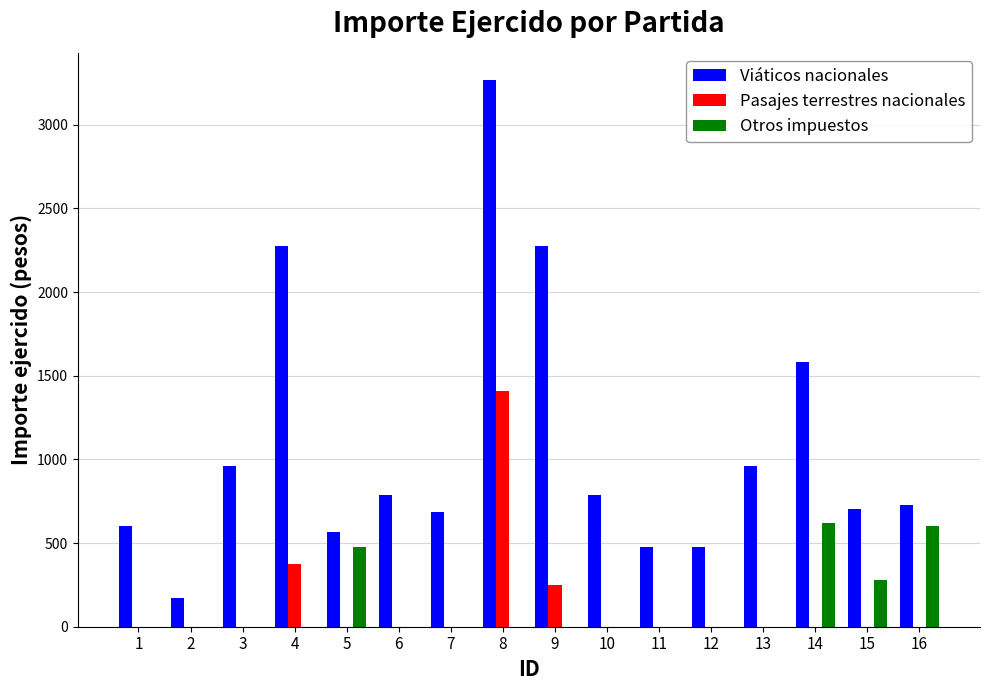

What is the sum of all Otros impuestos values?

1971.0